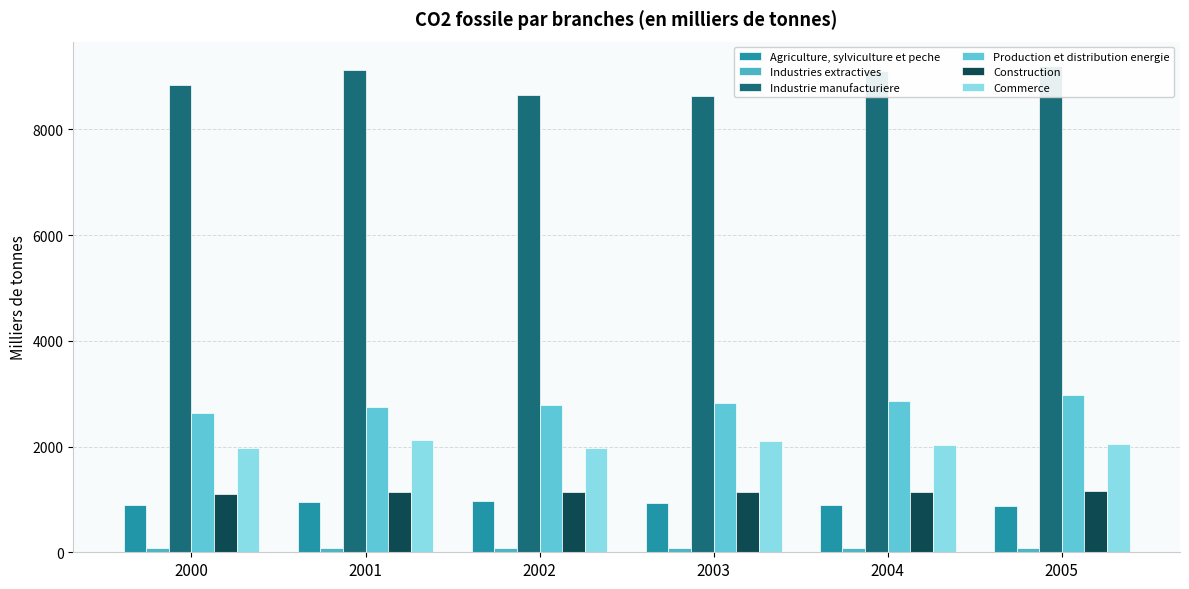

Which has a higher value, 2004 or 2001?

2001